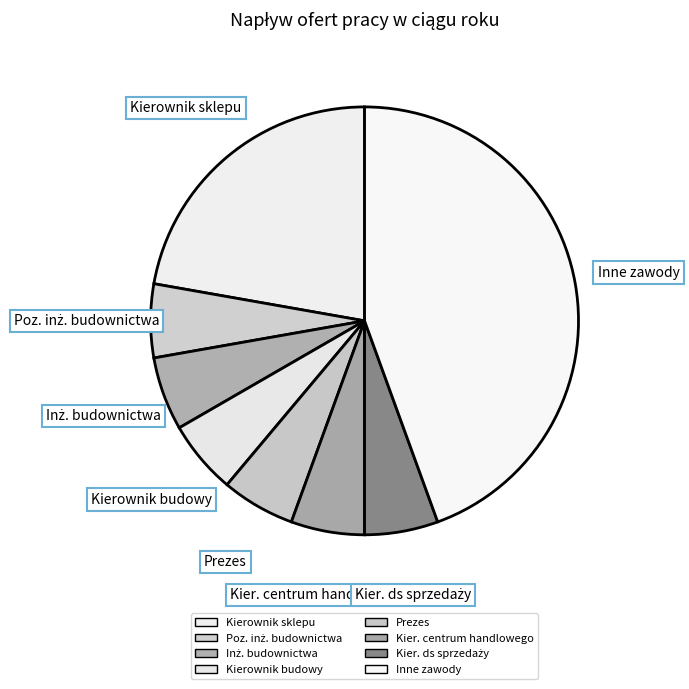

Combined, do Kierownik sklepu and Inne zawody account for over 50%?

Yes